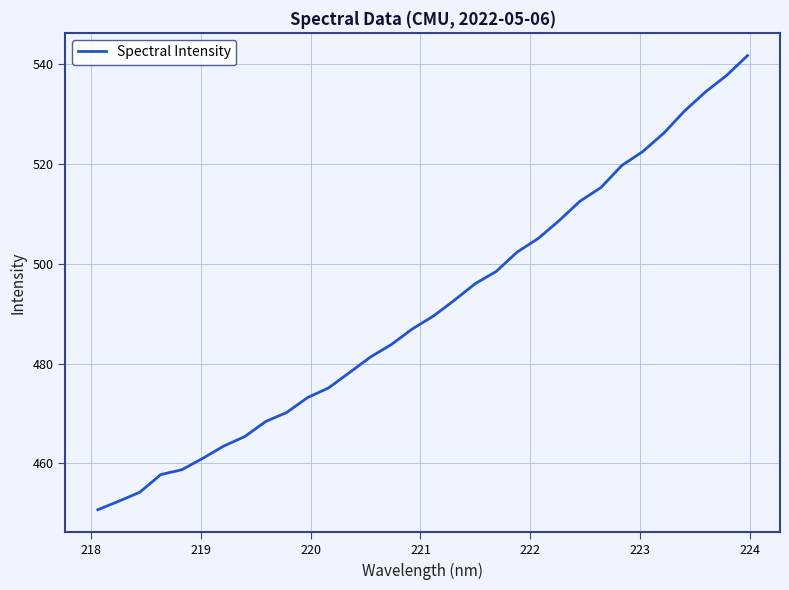

What is the minimum value shown in the chart?

450.7